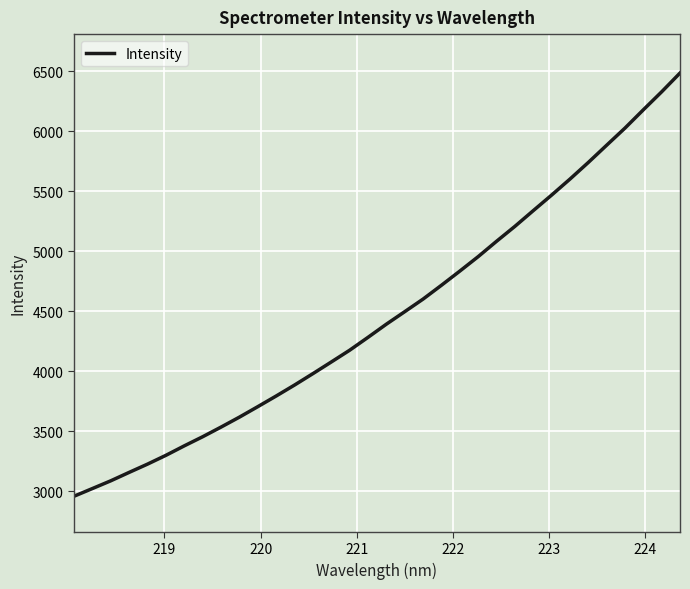

What is the difference between the maximum and minimum values?

3523.8